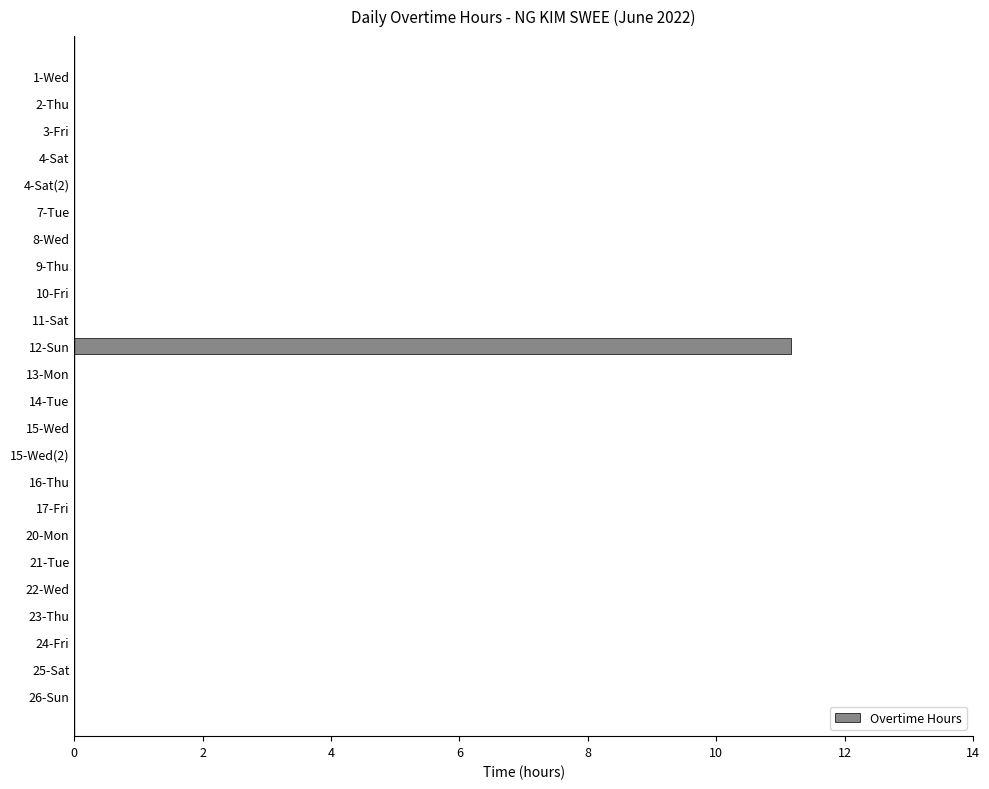

Are the bars horizontal?

Yes